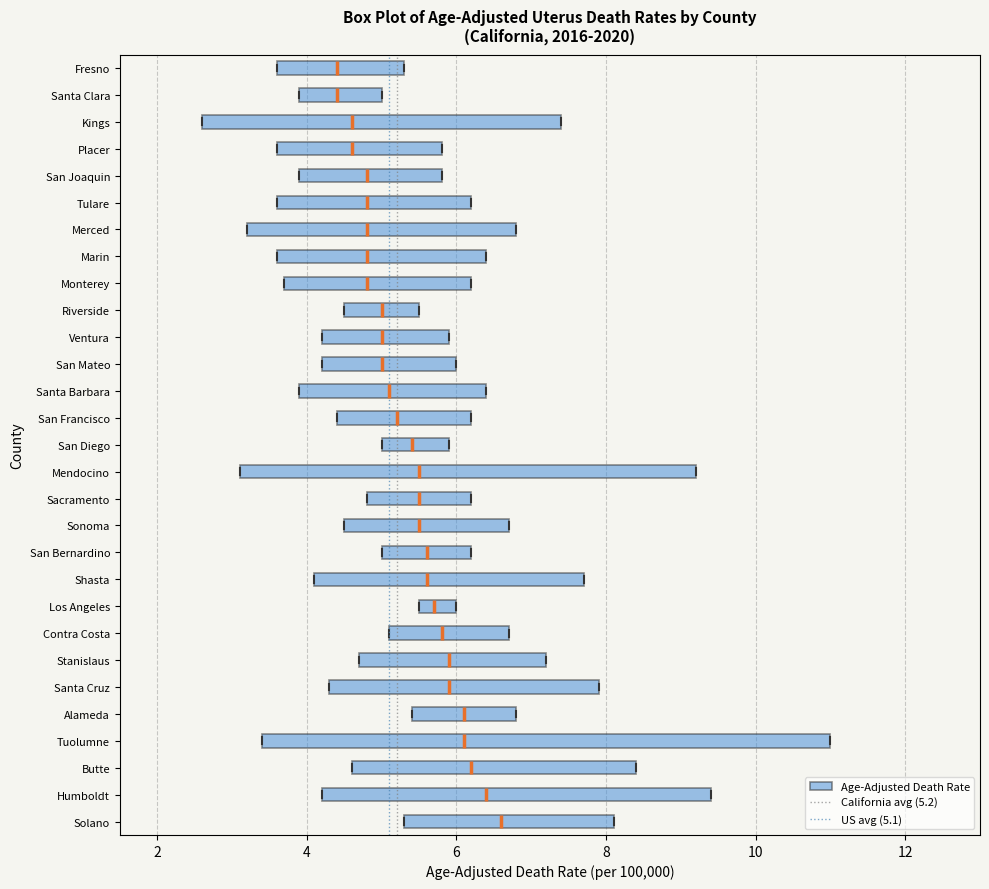

Reading bottom to top, read every box against the x-axis: the position of its median line, the range the box covers, and the ends of its whiskers. The values are not printed on the chart, so give them approximately, as read against the axis.

Solano: median 6.6, box 5.4 to 8.2, whiskers 5.4 to 8.2
Humboldt: median 6.4, box 4.2 to 9.4, whiskers 4.2 to 9.4
Butte: median 6.2, box 4.6 to 8.4, whiskers 4.6 to 8.4
Tuolumne: median 6.2, box 3.4 to 11.0, whiskers 3.4 to 11.0
Alameda: median 6.2, box 5.4 to 6.8, whiskers 5.4 to 6.8
Santa Cruz: median 6.0, box 4.4 to 8.0, whiskers 4.4 to 8.0
Stanislaus: median 6.0, box 4.8 to 7.2, whiskers 4.8 to 7.2
Contra Costa: median 5.8, box 5.2 to 6.8, whiskers 5.2 to 6.8
Los Angeles: median 5.8, box 5.6 to 6.0, whiskers 5.6 to 6.0
Shasta: median 5.6, box 4.2 to 7.8, whiskers 4.2 to 7.8
San Bernardino: median 5.6, box 5.0 to 6.2, whiskers 5.0 to 6.2
Sonoma: median 5.6, box 4.6 to 6.8, whiskers 4.6 to 6.8
Sacramento: median 5.6, box 4.8 to 6.2, whiskers 4.8 to 6.2
Mendocino: median 5.6, box 3.2 to 9.2, whiskers 3.2 to 9.2
San Diego: median 5.4, box 5.0 to 6.0, whiskers 5.0 to 6.0
San Francisco: median 5.2, box 4.4 to 6.2, whiskers 4.4 to 6.2
Santa Barbara: median 5.2, box 4.0 to 6.4, whiskers 4.0 to 6.4
San Mateo: median 5.0, box 4.2 to 6.0, whiskers 4.2 to 6.0
Ventura: median 5.0, box 4.2 to 6.0, whiskers 4.2 to 6.0
Riverside: median 5.0, box 4.6 to 5.6, whiskers 4.6 to 5.6
Monterey: median 4.8, box 3.8 to 6.2, whiskers 3.8 to 6.2
Marin: median 4.8, box 3.6 to 6.4, whiskers 3.6 to 6.4
Merced: median 4.8, box 3.2 to 6.8, whiskers 3.2 to 6.8
Tulare: median 4.8, box 3.6 to 6.2, whiskers 3.6 to 6.2
San Joaquin: median 4.8, box 4.0 to 5.8, whiskers 4.0 to 5.8
Placer: median 4.6, box 3.6 to 5.8, whiskers 3.6 to 5.8
Kings: median 4.6, box 2.6 to 7.4, whiskers 2.6 to 7.4
Santa Clara: median 4.4, box 4.0 to 5.0, whiskers 4.0 to 5.0
Fresno: median 4.4, box 3.6 to 5.4, whiskers 3.6 to 5.4